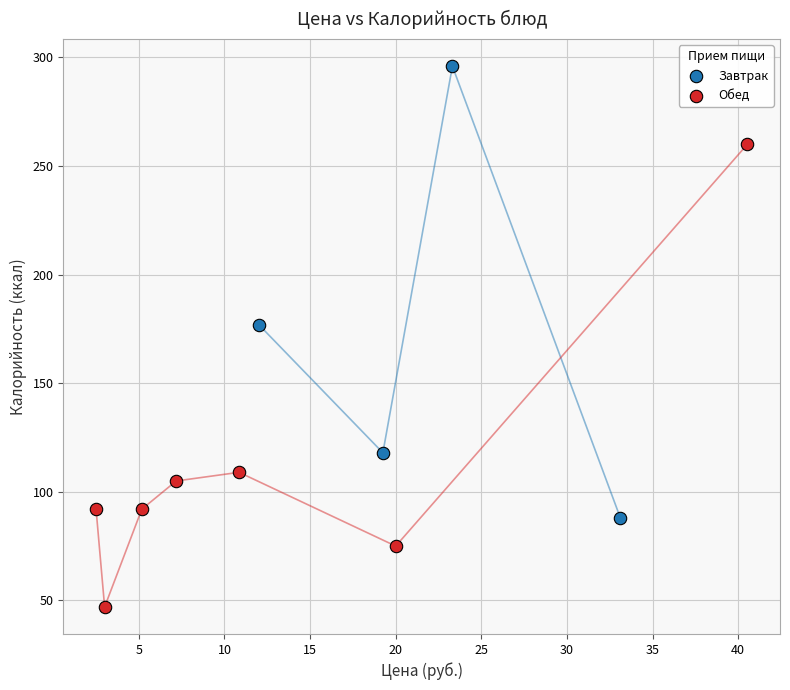

Which series reaches the maximum Y coordinate?

Завтрак